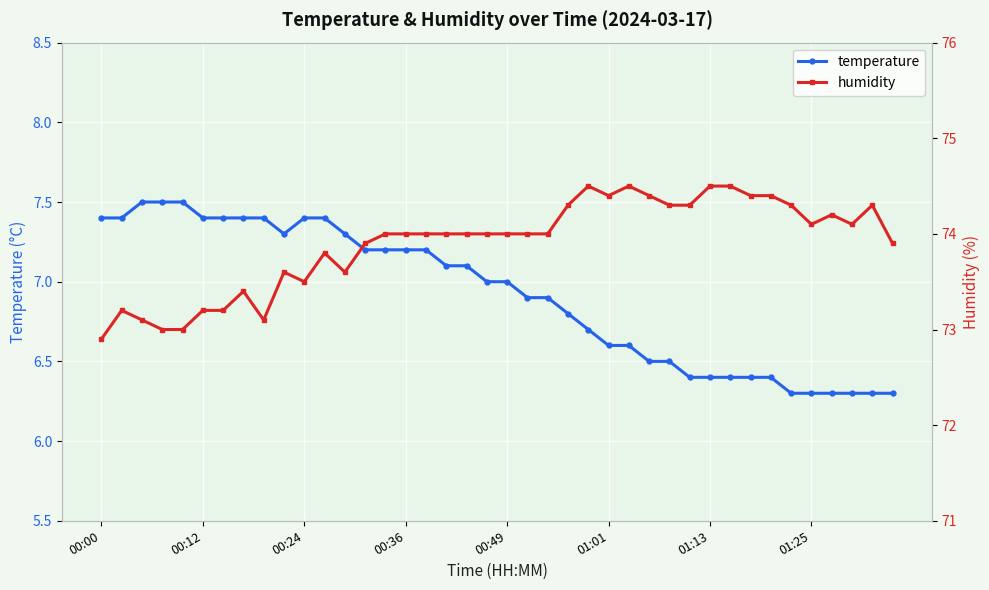

True or false: temperature has a value of 7.2 at 00:36.

True